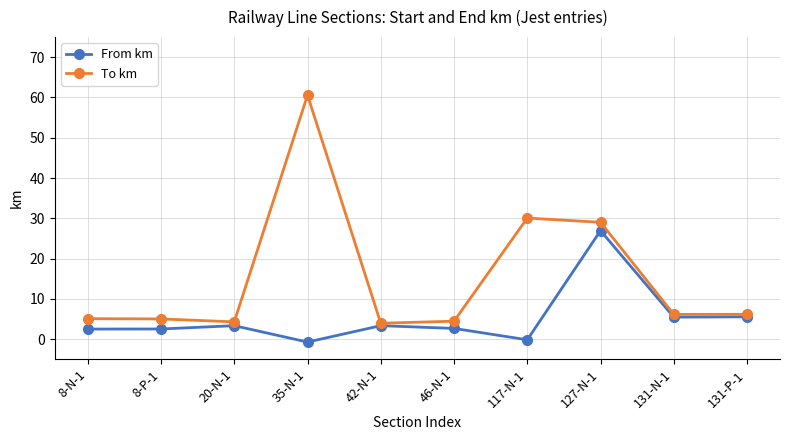

At which label does To km reach its peak?

35-N-1